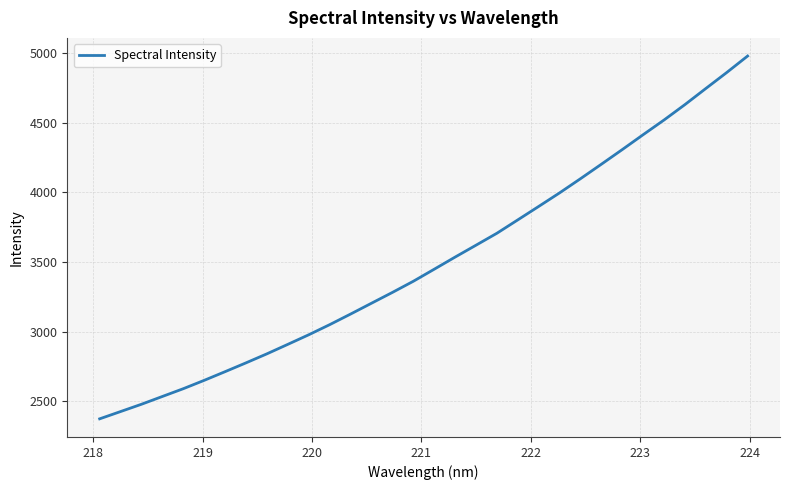

What is the maximum value shown in the chart?

4980.0